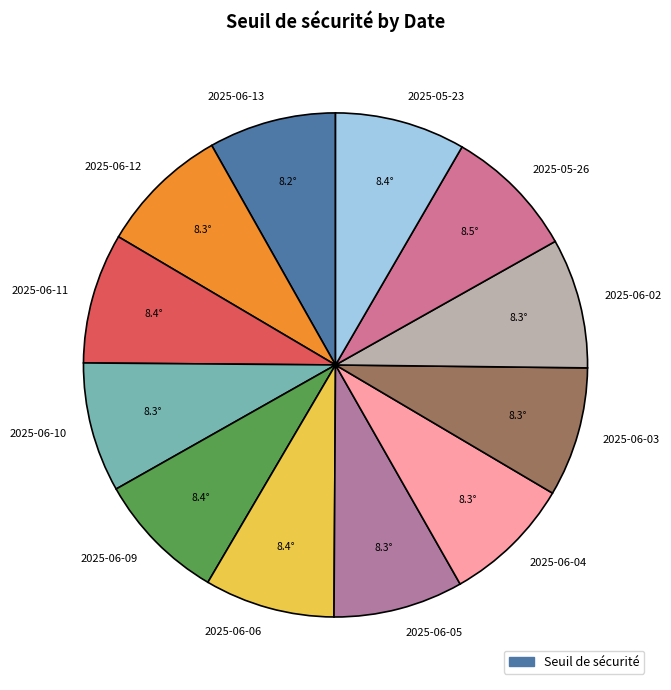

Is there any slice that represents more than half of the pie?

No